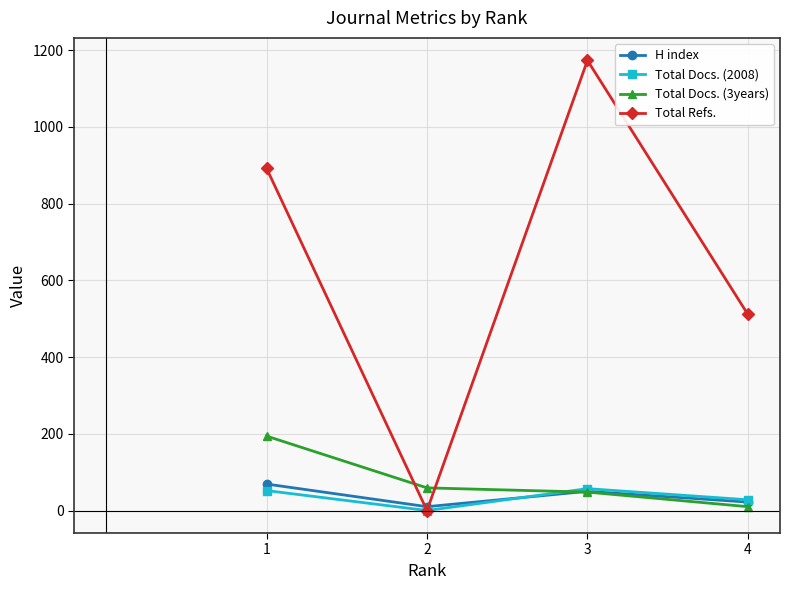

The value of Total Refs. at 1 is 892. True or false?

True